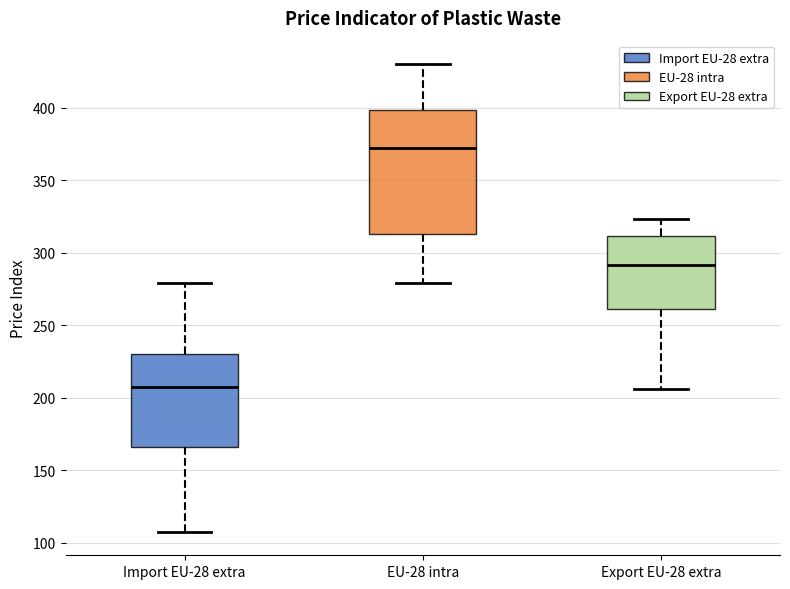

Which box is the tallest, from its lower edge to its upper edge?

EU-28 intra